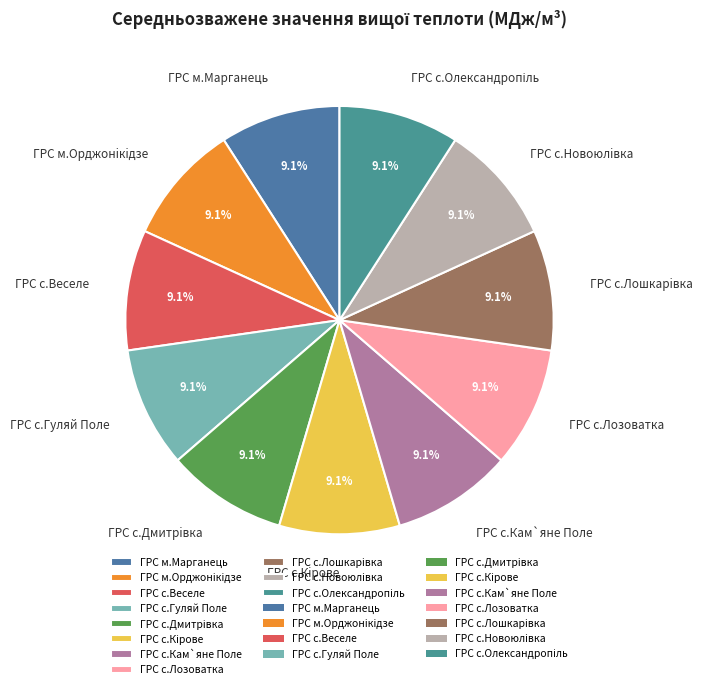

Approximately how many times larger is the value at ГРС с.Дмитрiвка compared to ГРС с.Веселе?

1.0